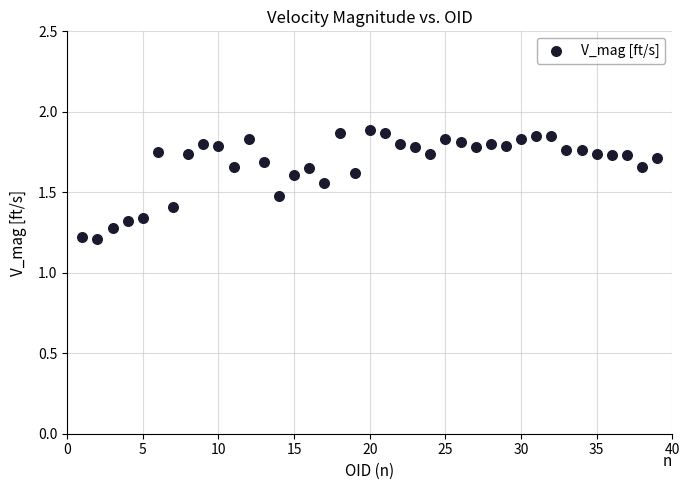

What is the range of Y values (max minus min)?

0.7